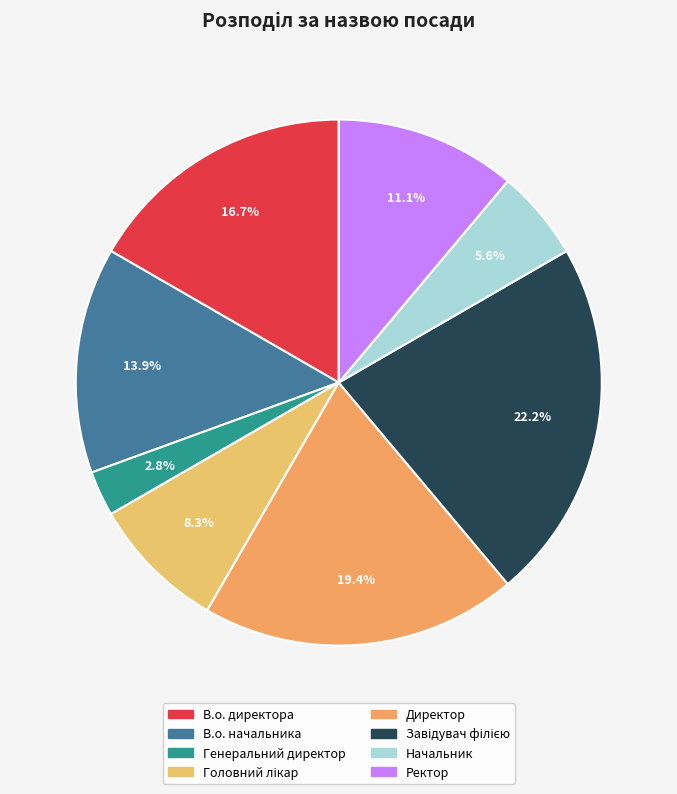

To the nearest percent, what is the combined percentage of Головний лікар and В.о. директора?

25%